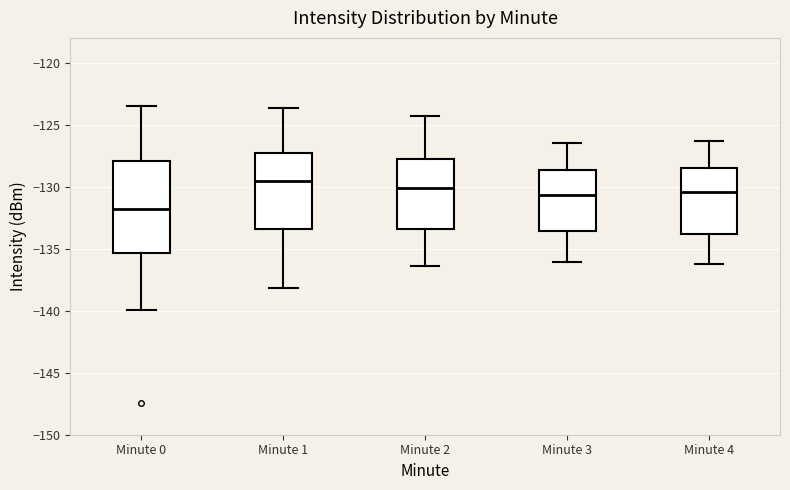

Reading left to right, transcribe this box plot: for each box, give where its median line is, the range the box spans, and where its two whiskers end, as read against the y-axis. The values are not printed on the chart, so give them approximately, as read against the axis.

Minute 0: median -132.0, box -135.5 to -128.0, whiskers -140.0 to -123.5
Minute 1: median -129.5, box -133.5 to -127.5, whiskers -138.0 to -123.5
Minute 2: median -130.0, box -133.5 to -127.5, whiskers -136.5 to -124.5
Minute 3: median -130.5, box -133.5 to -128.5, whiskers -136.0 to -126.5
Minute 4: median -130.5, box -134.0 to -128.5, whiskers -136.0 to -126.5